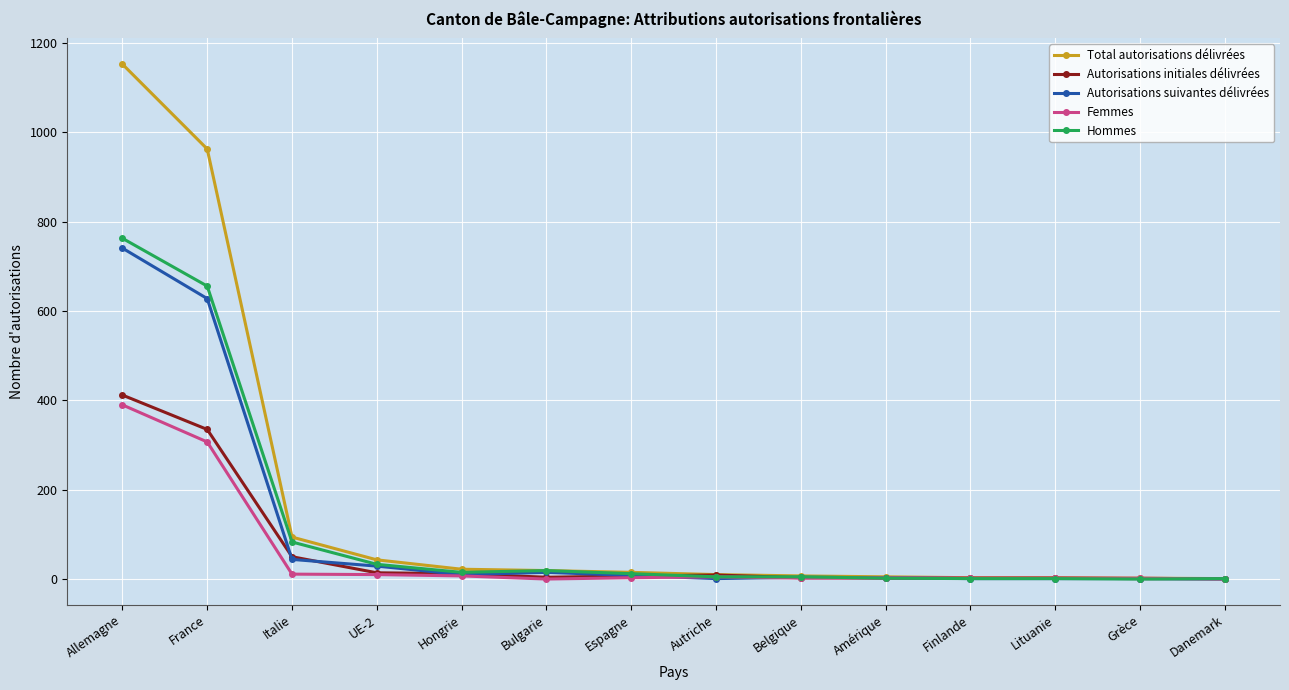

The value of Autorisations initiales délivrées at France is 591. True or false?

False